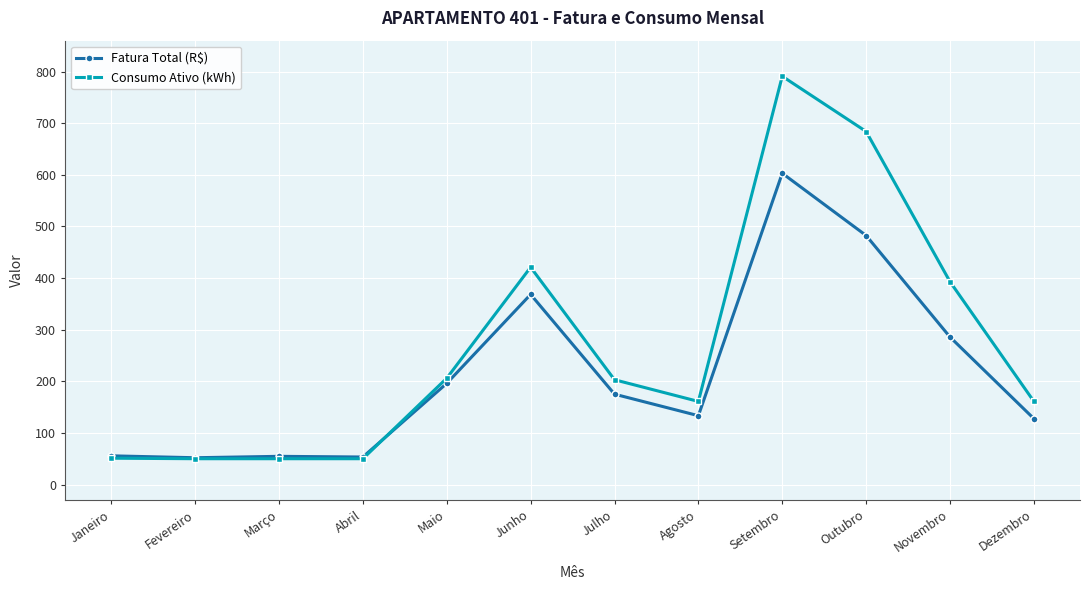

What is the label of the 12th point from the right?

Janeiro